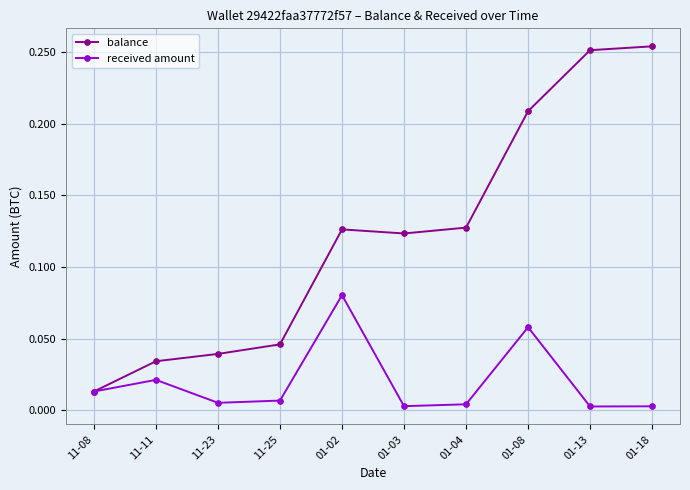

Is it true that received amount equals 0.0 at 11-08?

True